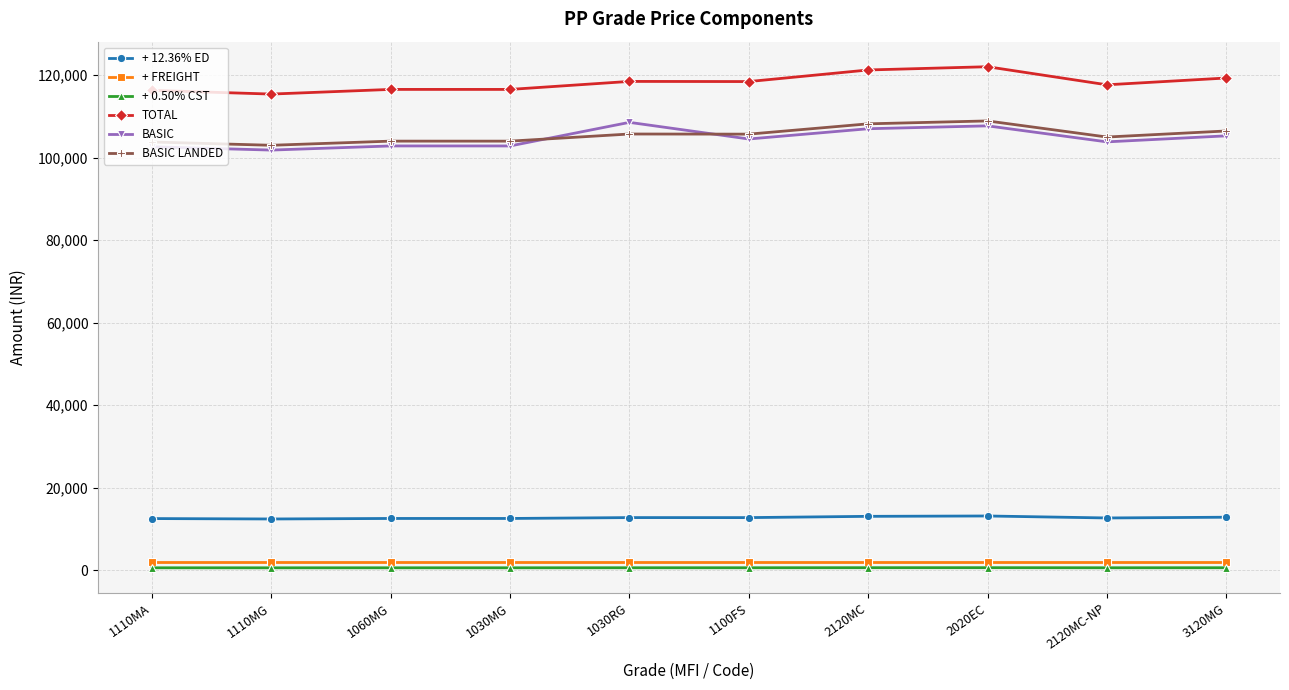

True or false: + FREIGHT and TOTAL cross at least once.

False